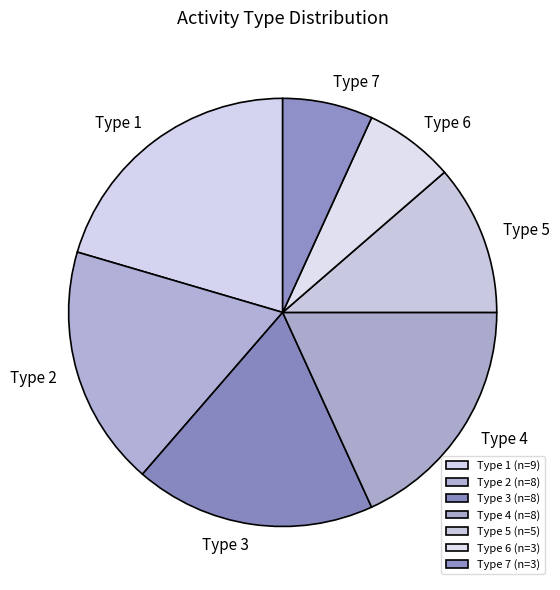

Count the number of slices in the pie.

7